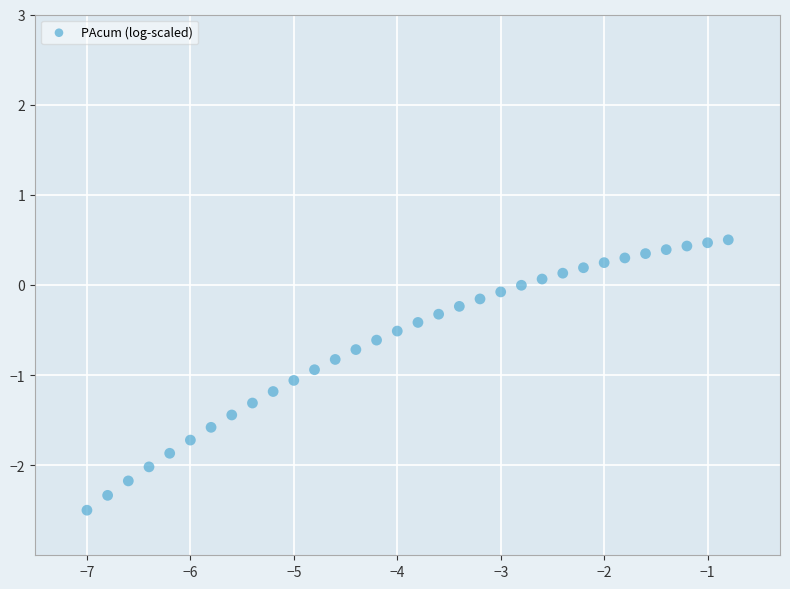

What is the range of Y values (max minus min)?

3.0